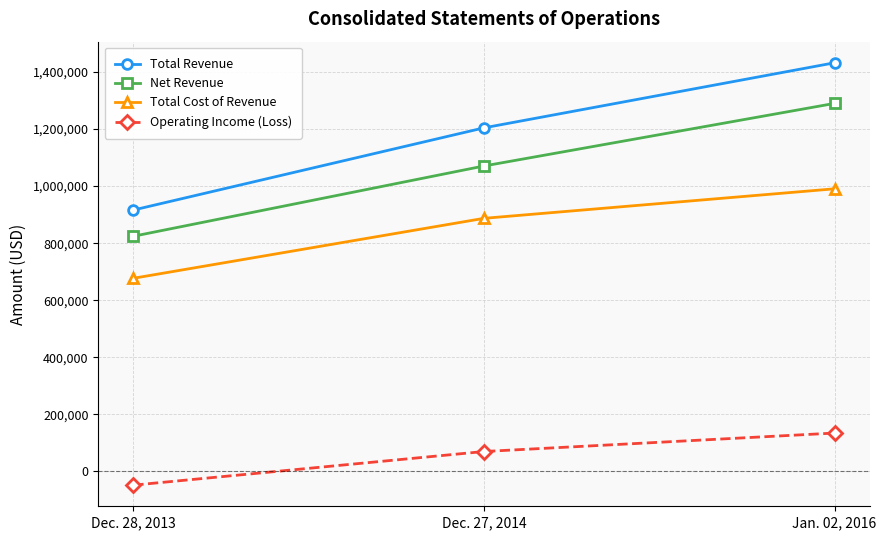

Read the Net Revenue value at Dec. 28, 2013, to the nearest 50.

824350